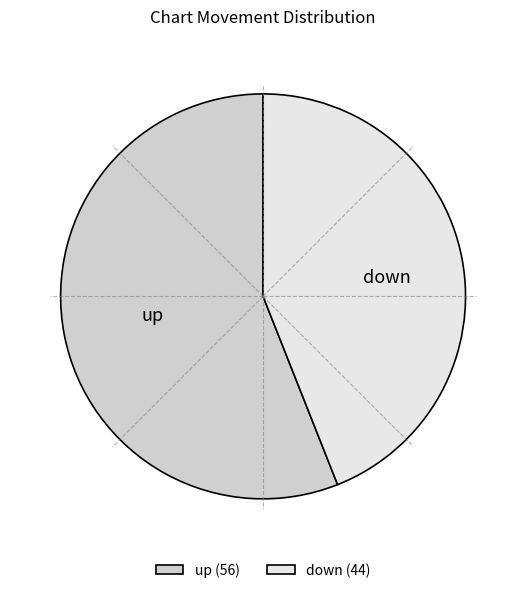

What is the ratio of the value at down (44) to the value at up (56)?

0.8